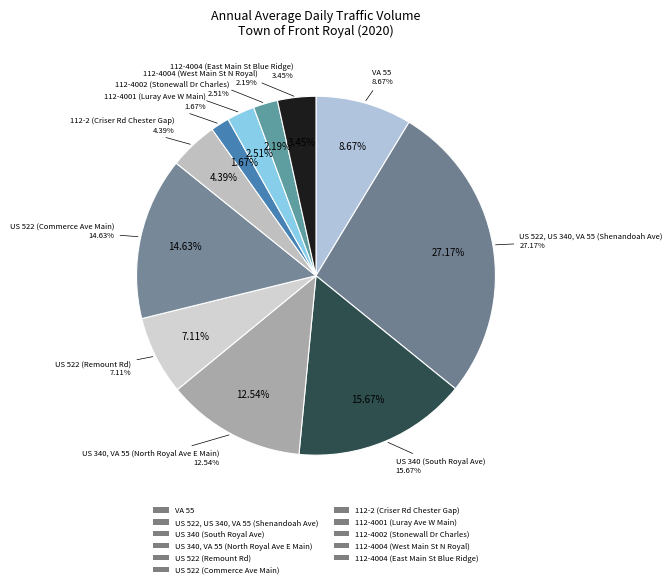

Which category has the biggest portion of the pie?

US 522, US 340, VA 55 (Shenandoah Ave)